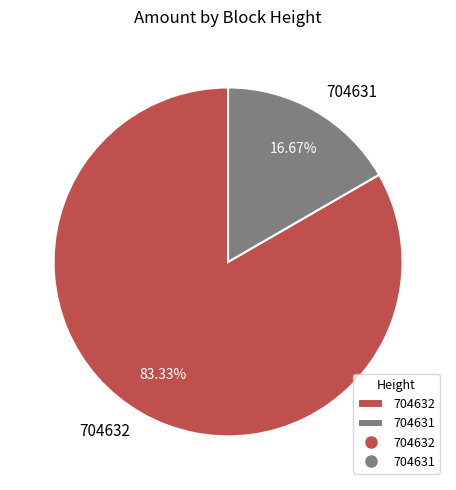

Is the sum of 704631 and 704632 greater than half?

Yes